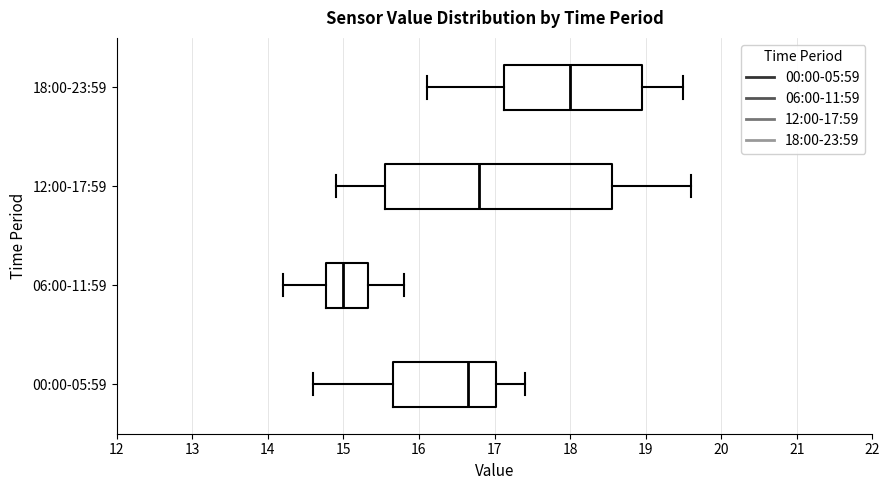

Reading bottom to top, transcribe this box plot: for each box, give where its median line is, the range the box spans, and where its two whiskers end, as read against the x-axis. The values are not printed on the chart, so give them approximately, as read against the axis.

00:00-05:59: median 16.7, box 15.7 to 17.0, whiskers 14.6 to 17.4
06:00-11:59: median 15.0, box 14.8 to 15.3, whiskers 14.2 to 15.8
12:00-17:59: median 16.8, box 15.6 to 18.6, whiskers 14.9 to 19.6
18:00-23:59: median 18.0, box 17.1 to 19.0, whiskers 16.1 to 19.5